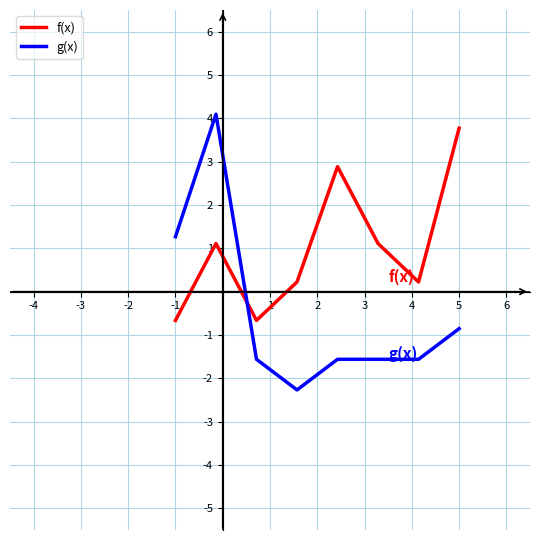

Rank the series by their average value, from lowest to highest.

g(x), f(x)